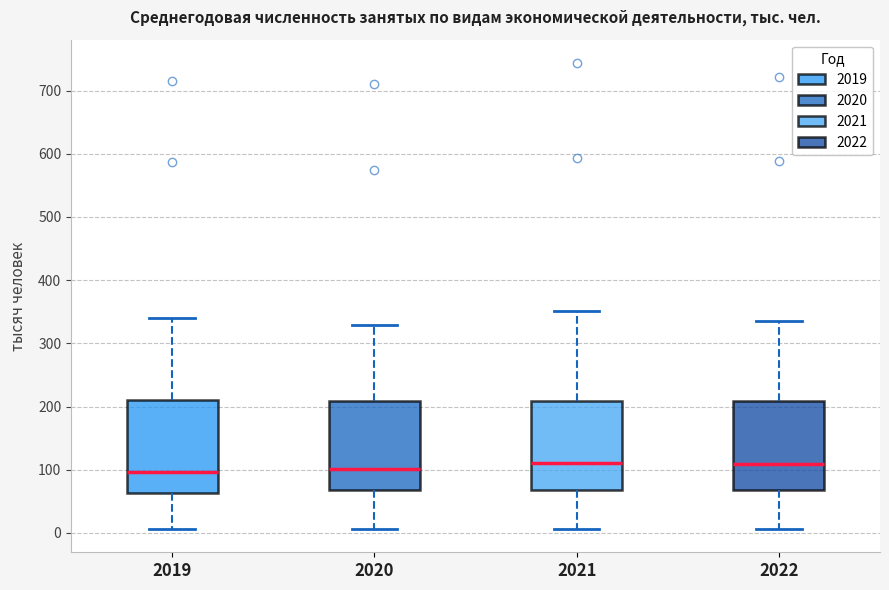

Reading left to right, transcribe this box plot: for each box, give where its median line is, the range the box spans, and where its two whiskers end, as read against the y-axis. The values are not printed on the chart, so give them approximately, as read against the axis.

2019: median 100, box 60 to 210, whiskers 10 to 340
2020: median 100, box 70 to 210, whiskers 10 to 330
2021: median 110, box 70 to 210, whiskers 10 to 350
2022: median 110, box 70 to 210, whiskers 10 to 340